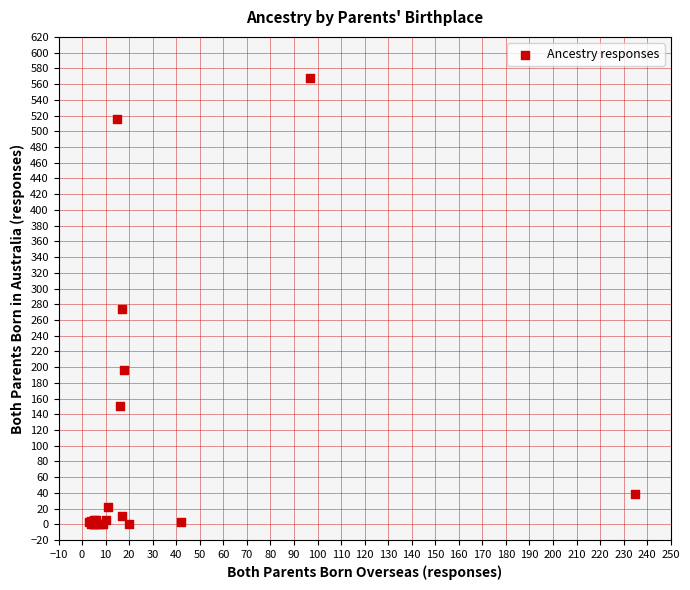

What Y value in the scatter plot is closest to 284?

274